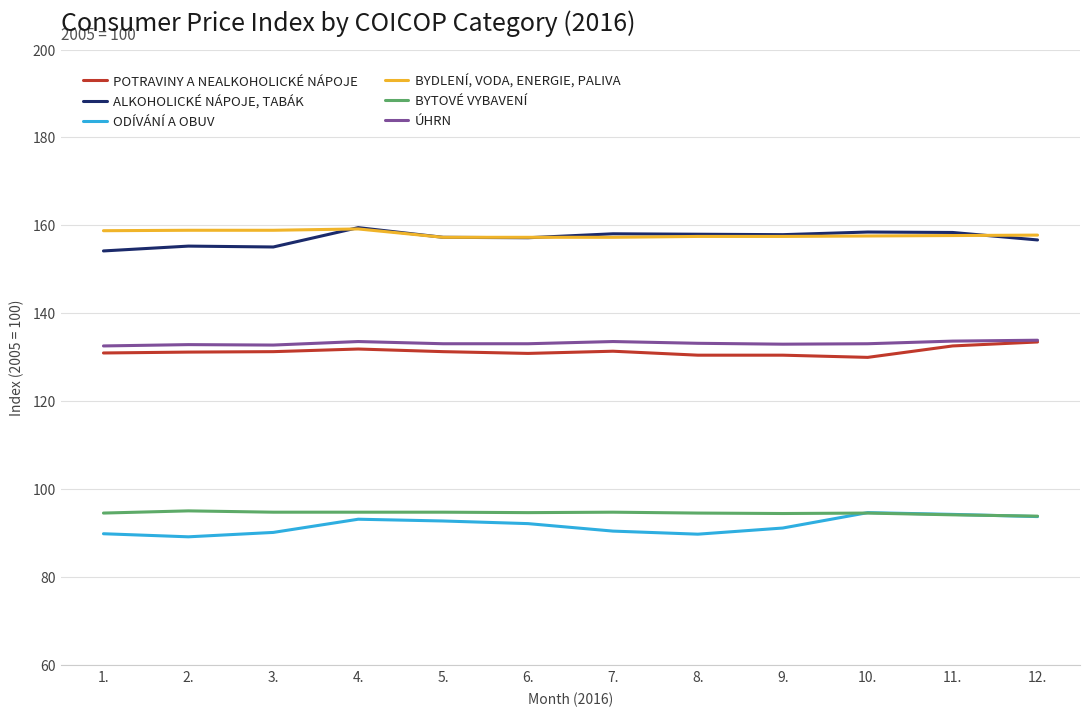

True or false: POTRAVINY A NEALKOHOLICKÉ NÁPOJE and BYTOVÉ VYBAVENÍ cross at least once.

False